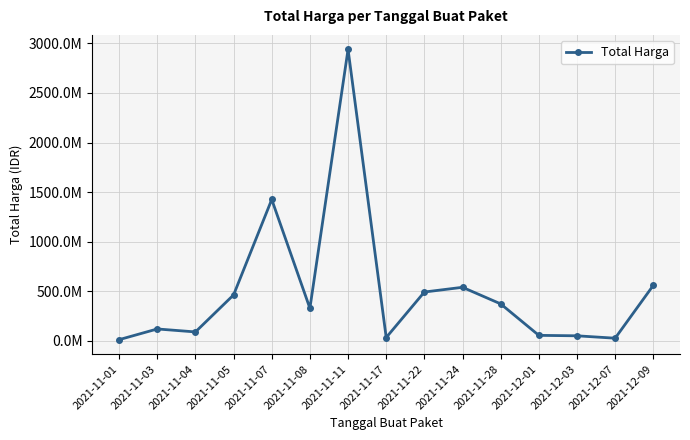

Is this an area chart (filled region under the line)?

No